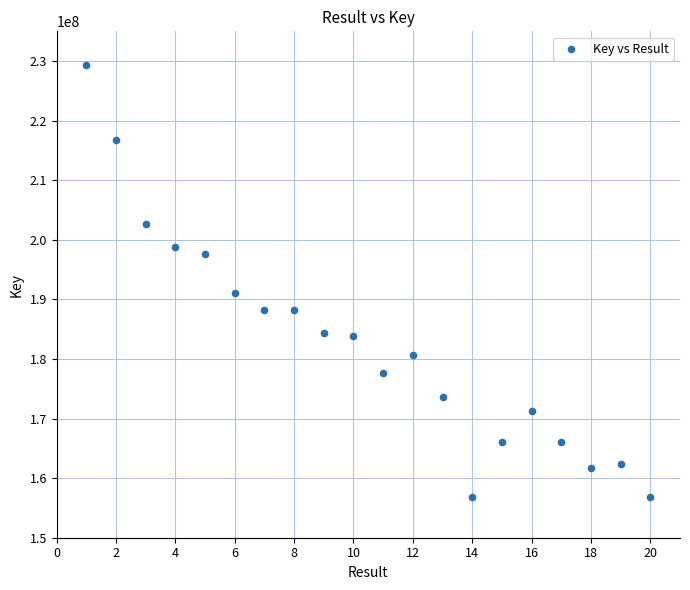

What Y value in the scatter plot is closest to 193106972?

191155471